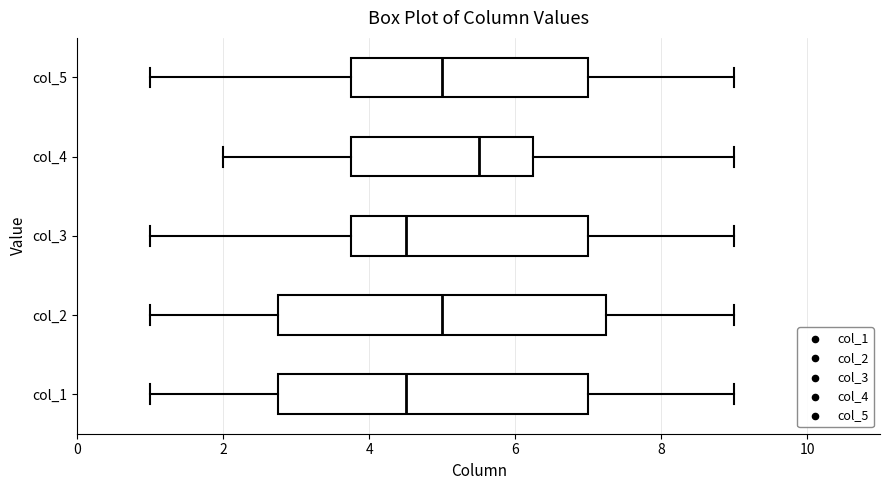

Reading bottom to top, transcribe this box plot: for each box, give where its median line is, the range the box spans, and where its two whiskers end, as read against the x-axis. The values are not printed on the chart, so give them approximately, as read against the axis.

col_1: median 4.6, box 2.8 to 7.0, whiskers 1.0 to 9.0
col_2: median 5.0, box 2.8 to 7.2, whiskers 1.0 to 9.0
col_3: median 4.6, box 3.8 to 7.0, whiskers 1.0 to 9.0
col_4: median 5.6, box 3.8 to 6.2, whiskers 2.0 to 9.0
col_5: median 5.0, box 3.8 to 7.0, whiskers 1.0 to 9.0